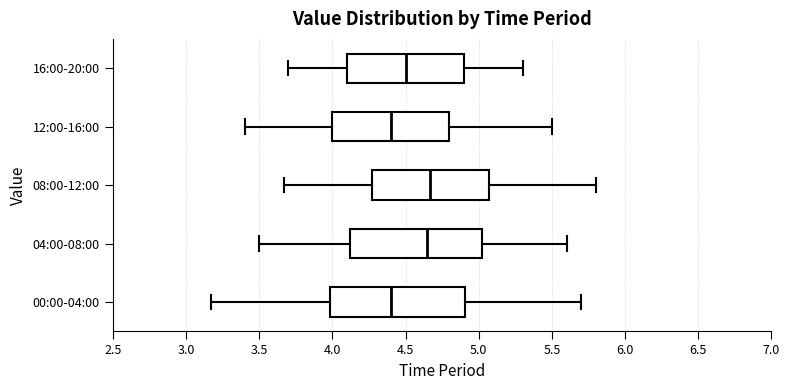

Reading bottom to top, transcribe this box plot: for each box, give where its median line is, the range the box spans, and where its two whiskers end, as read against the x-axis. The values are not printed on the chart, so give them approximately, as read against the axis.

00:00-04:00: median 4.40, box 4.00 to 4.90, whiskers 3.15 to 5.70
04:00-08:00: median 4.65, box 4.10 to 5.05, whiskers 3.50 to 5.60
08:00-12:00: median 4.65, box 4.25 to 5.05, whiskers 3.65 to 5.80
12:00-16:00: median 4.40, box 4.00 to 4.80, whiskers 3.40 to 5.50
16:00-20:00: median 4.50, box 4.10 to 4.90, whiskers 3.70 to 5.30